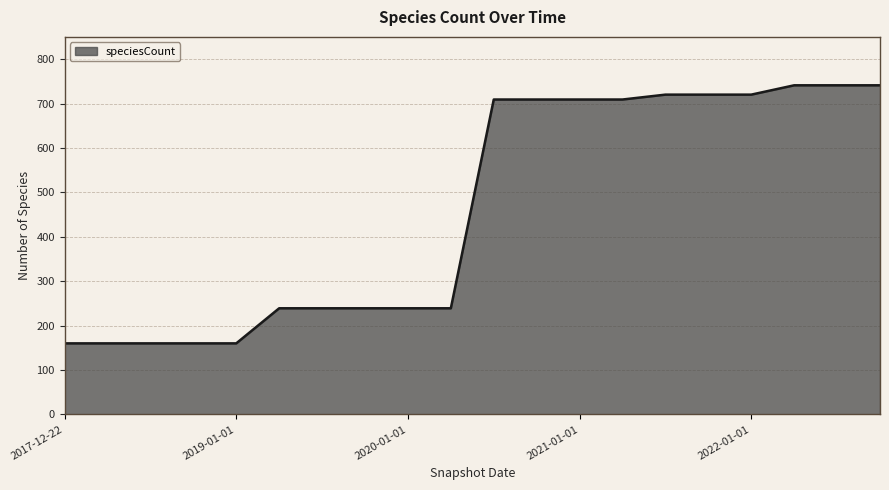

What is the smallest value displayed?

160